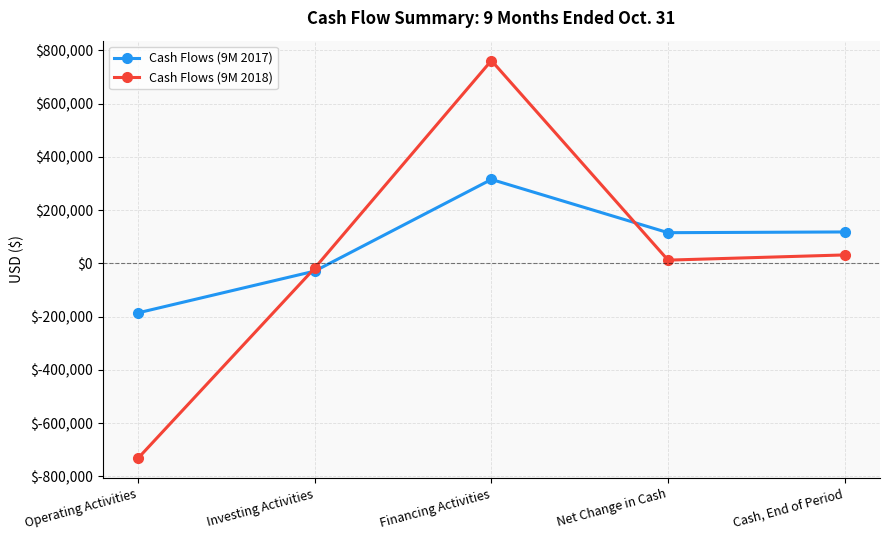

True or false: Cash Flows (9M 2017) and Cash Flows (9M 2018) intersect in this chart.

True